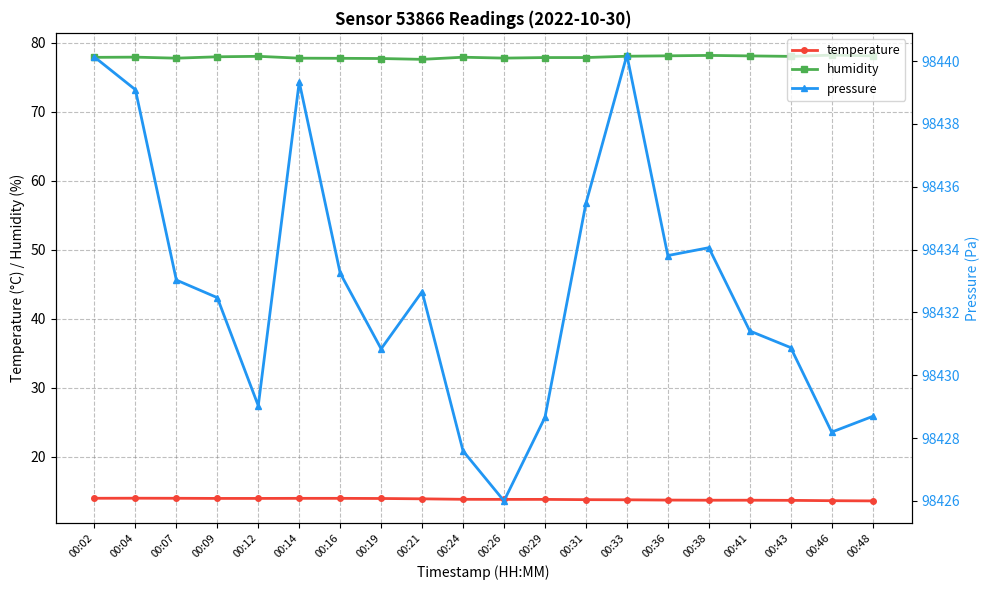

The value of pressure at 00:21 is 174659.0. True or false?

False